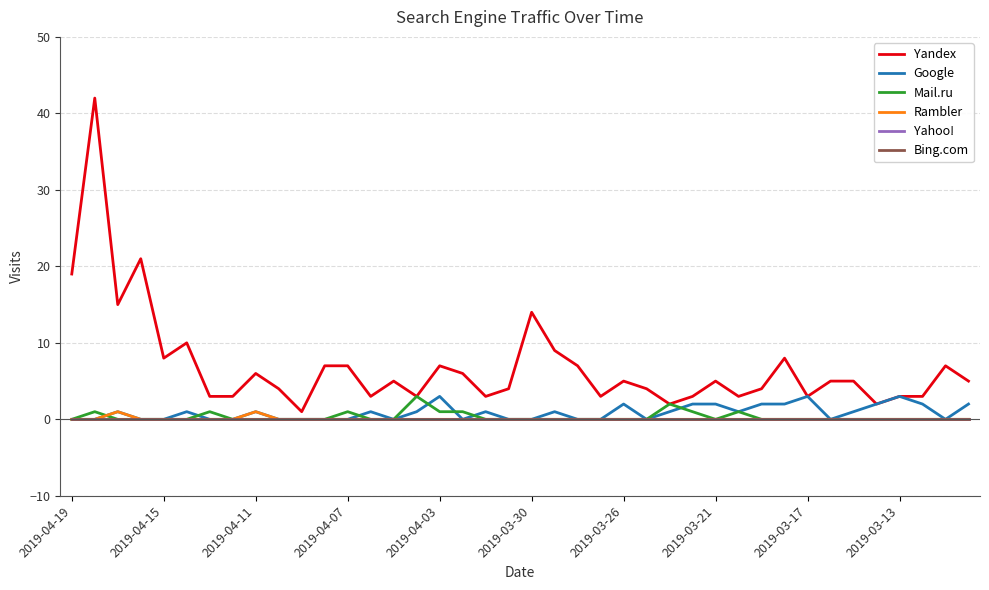

True or false: Yahoo! has more than 2 points higher than both neighbors.

False